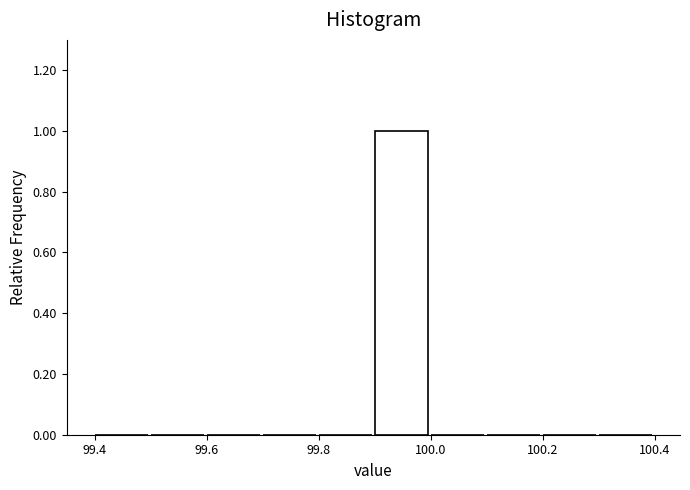

Over which range of the x-axis is the bar tallest?

99.9 to 100.0